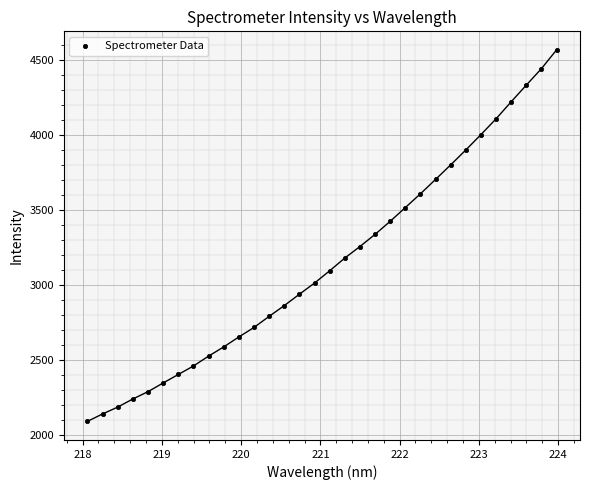

What is the range of Y values (max minus min)?

2472.0